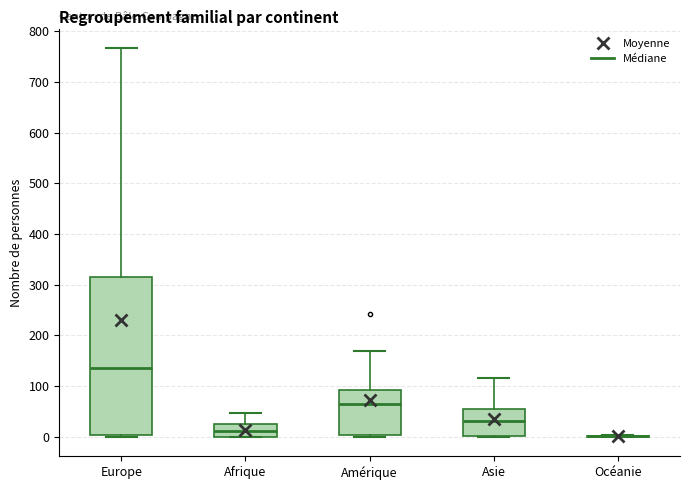

Reading left to right, transcribe this box plot: for each box, give where its median line is, the range the box spans, and where its two whiskers end, as read against the y-axis. The values are not printed on the chart, so give them approximately, as read against the axis.

Europe: median 140, box 0 to 320, whiskers 0 (just below the box's lower edge) to 770
Afrique: median 10, box 0 to 30, whiskers 0 to 50
Amérique: median 60, box 0 to 90, whiskers 0 (just below the box's lower edge) to 170
Asie: median 30, box 0 to 50, whiskers 0 to 120
Océanie: box collapsed to a line at 0, whiskers 0 to 0